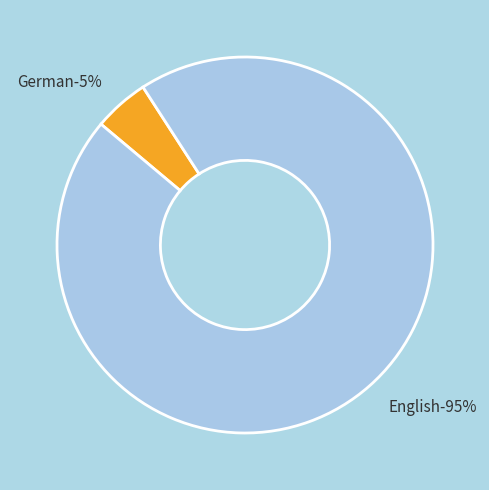

To the nearest percent, what percentage of the pie is German?

5%